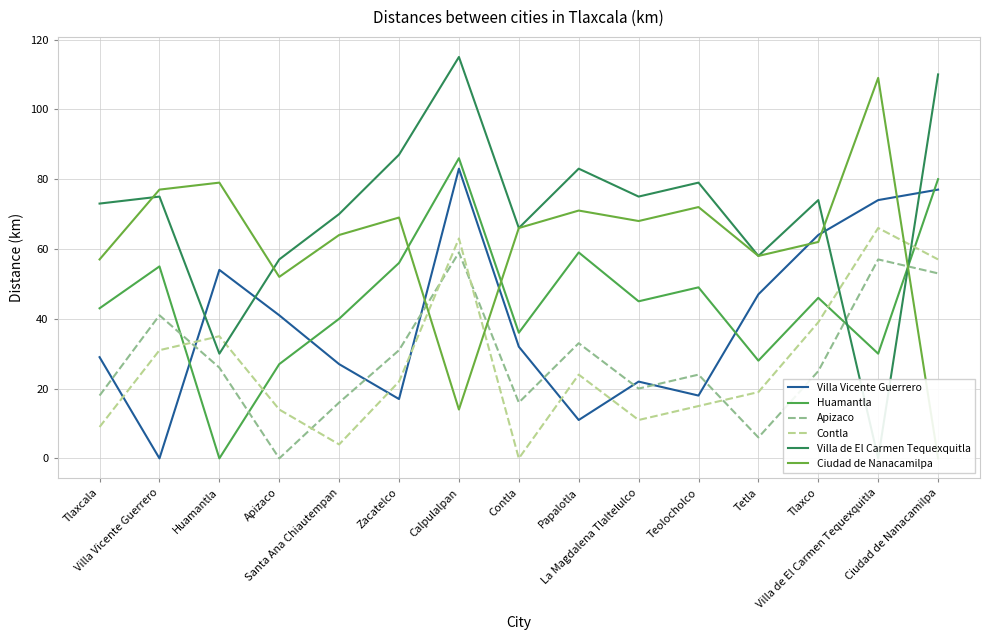

What is the difference between the maximum and minimum values in the Apizaco series?

59